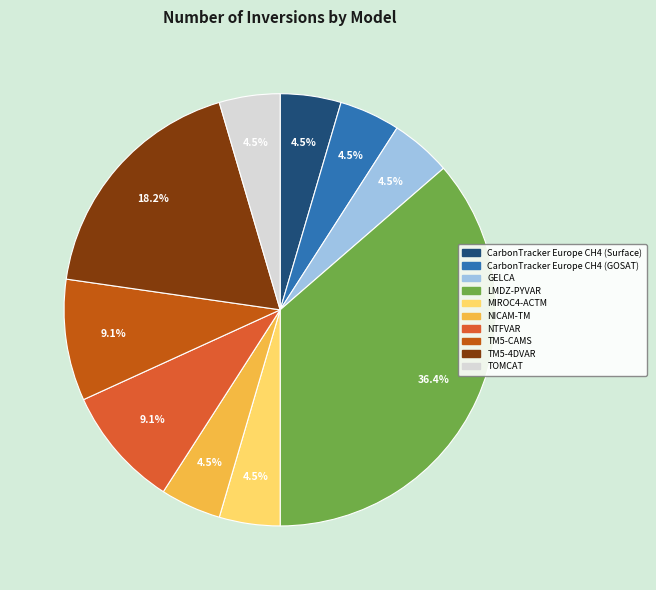

Is it true that TM5-4DVAR is 25% of the pie?

False